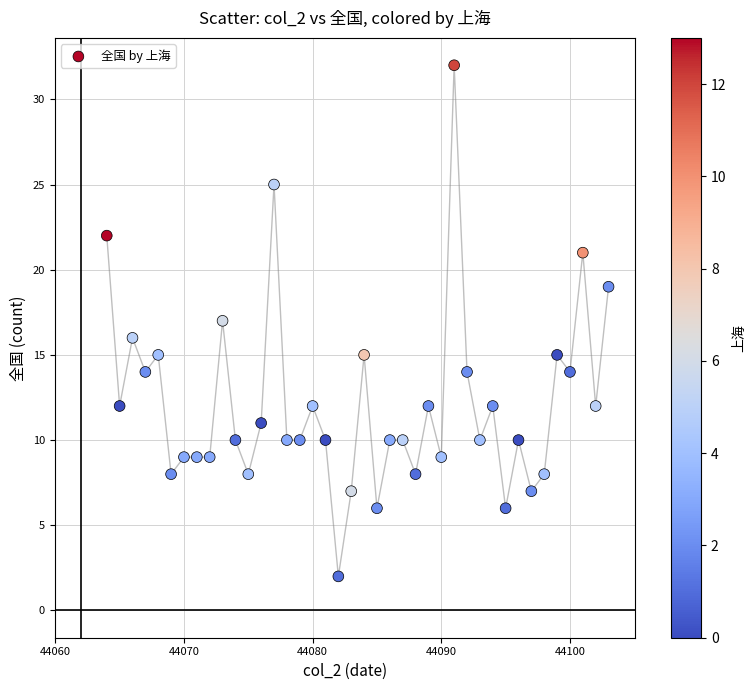

What is the range of Y values (max minus min)?

30